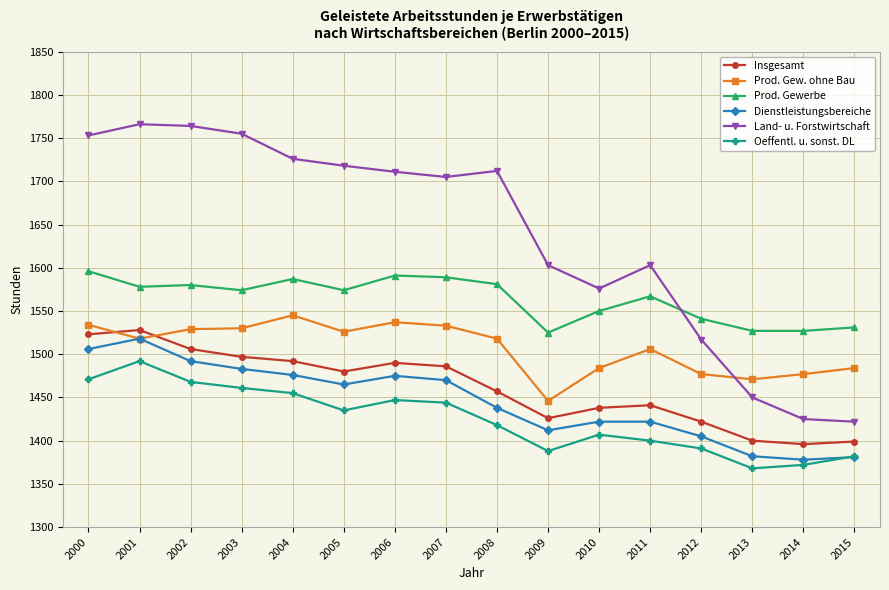

True or false: Prod. Gewerbe and Oeffentl. u. sonst. DL cross at least once.

False